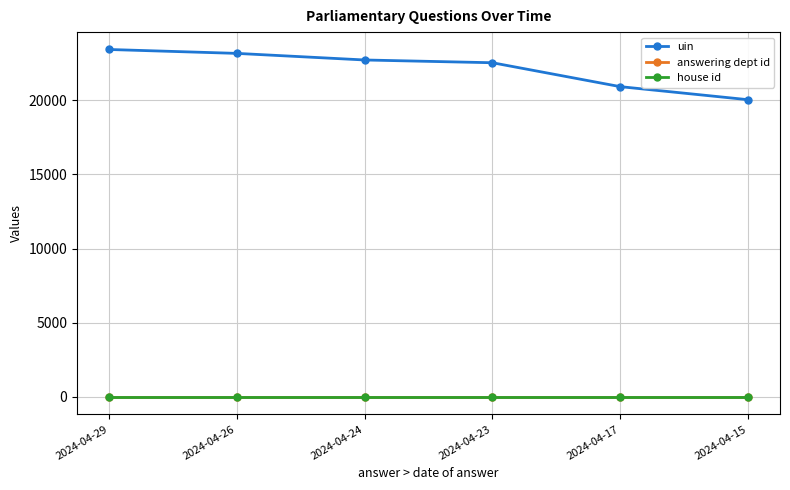

True or false: answering dept id and uin cross at least once.

False